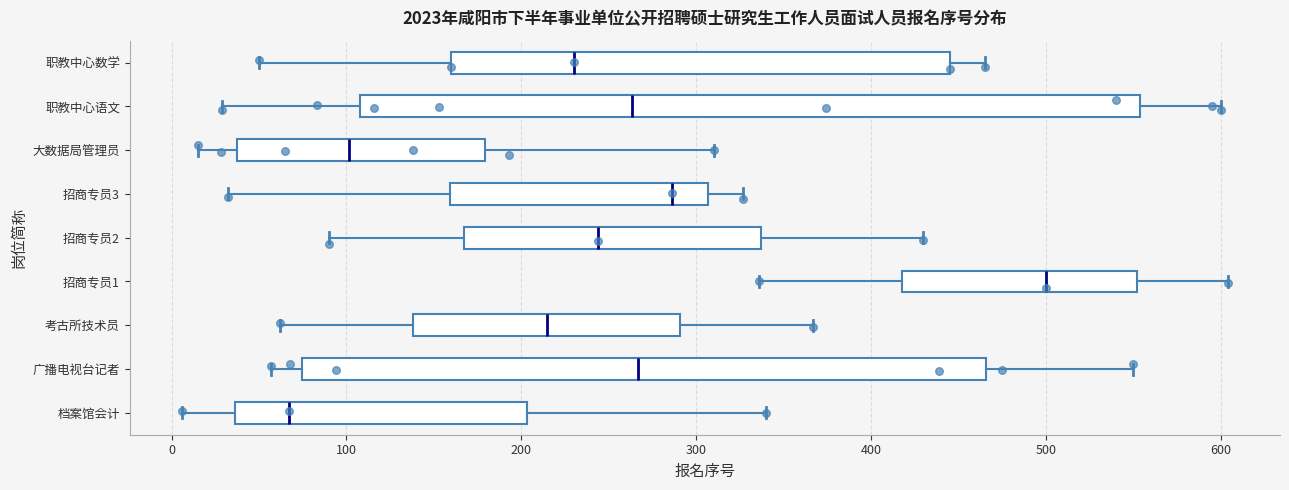

Reading bottom to top, read every box against the x-axis: the position of its median line, the range the box covers, and the ends of its whiskers. The values are not printed on the chart, so give them approximately, as read against the axis.

档案馆会计: median 70, box 40 to 200, whiskers 10 to 340
广播电视台记者: median 270, box 70 to 470, whiskers 60 to 550
考古所技术员: median 210, box 140 to 290, whiskers 60 to 370
招商专员1: median 500, box 420 to 550, whiskers 340 to 600
招商专员2: median 240, box 170 to 340, whiskers 90 to 430
招商专员3: median 290, box 160 to 310, whiskers 30 to 330
大数据局管理员: median 100, box 40 to 180, whiskers 20 to 310
职教中心语文: median 260, box 110 to 550, whiskers 30 to 600
职教中心数学: median 230, box 160 to 450, whiskers 50 to 470